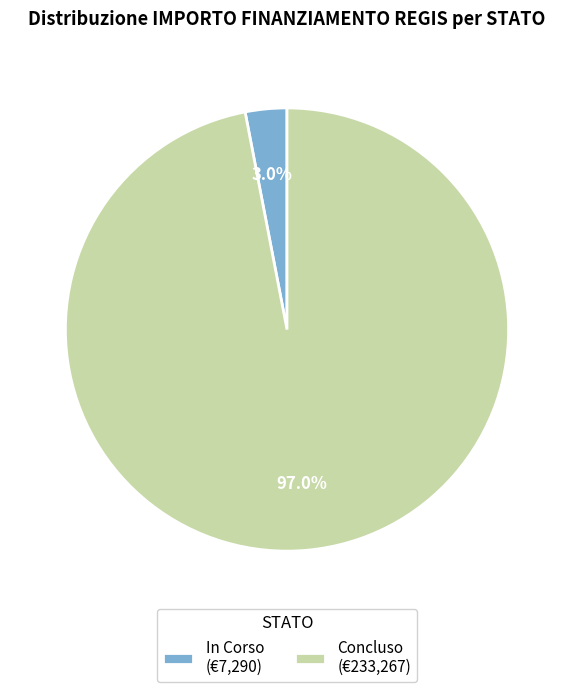

How much of the chart is everything except Concluso (€233,267)?

3.0%